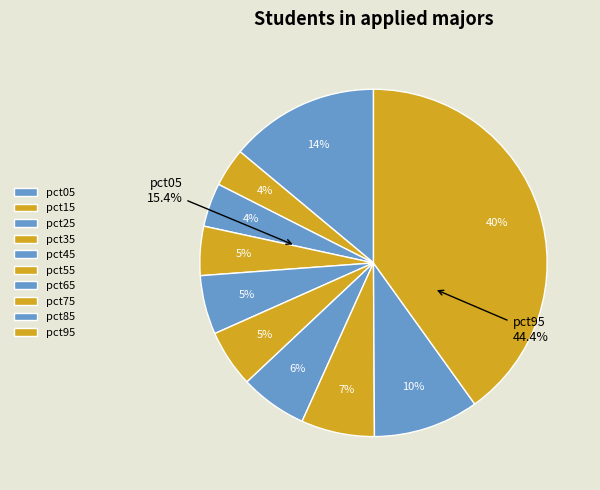

What percentage is NOT represented by pct75?

93.2%